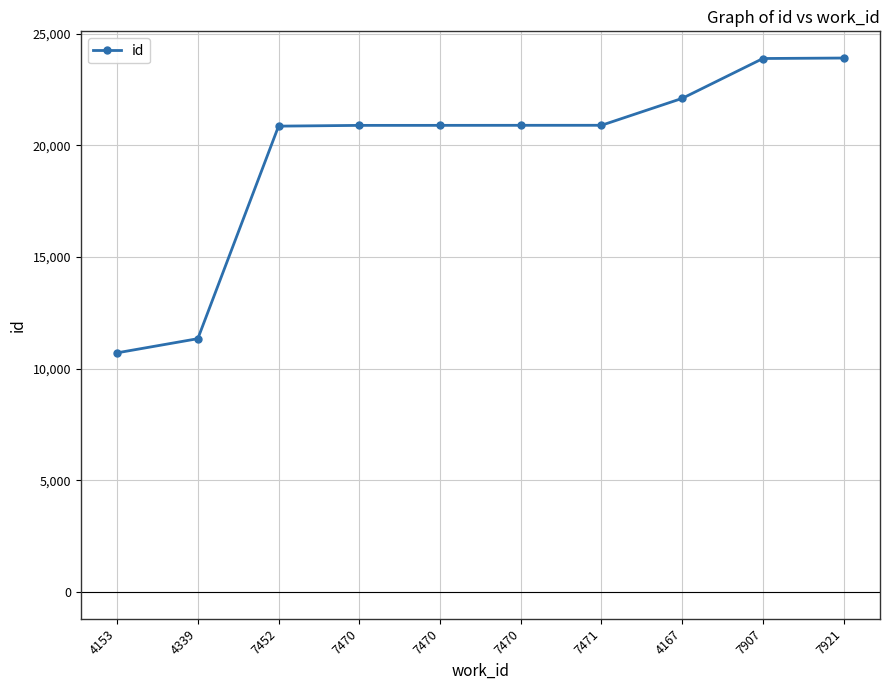

How many data points does each series have?

10